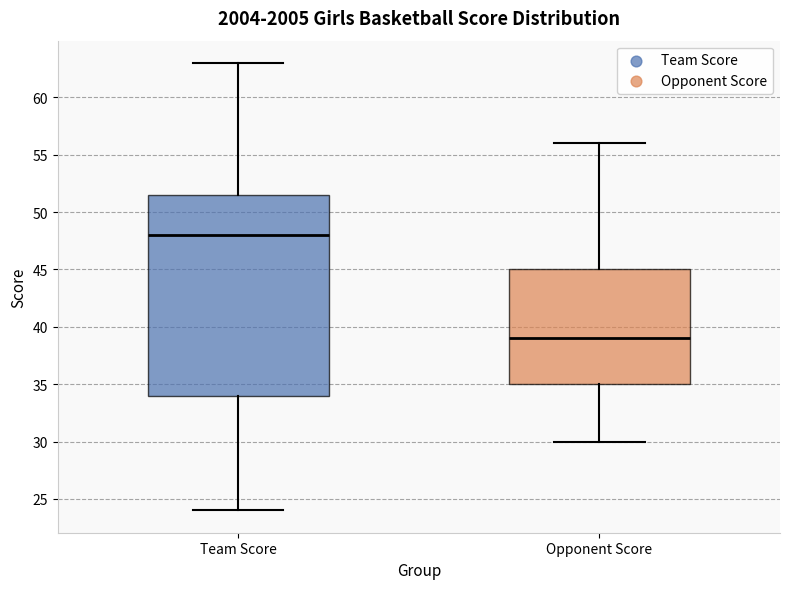

Which box's median line is the lowest?

Opponent Score